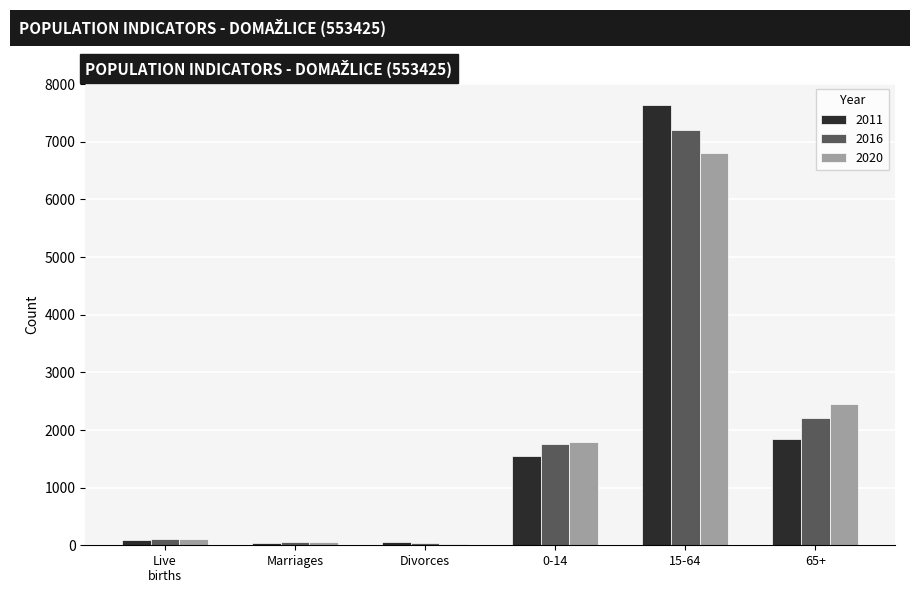

What is the lowest value of the 2020 series?

27